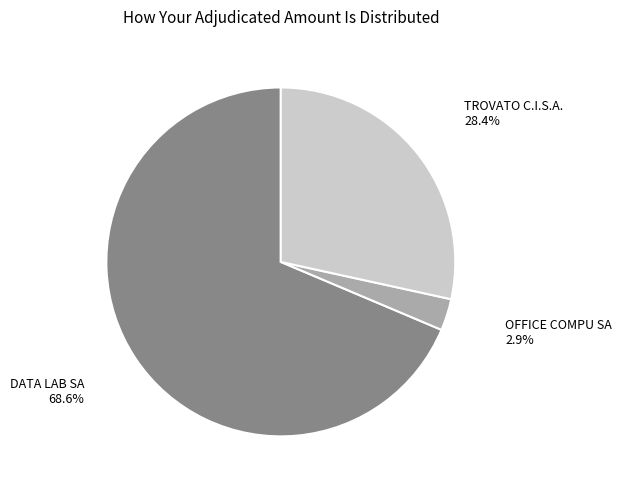

To the nearest percent, what is the combined percentage of OFFICE COMPU SA and DATA LAB SA?

72%